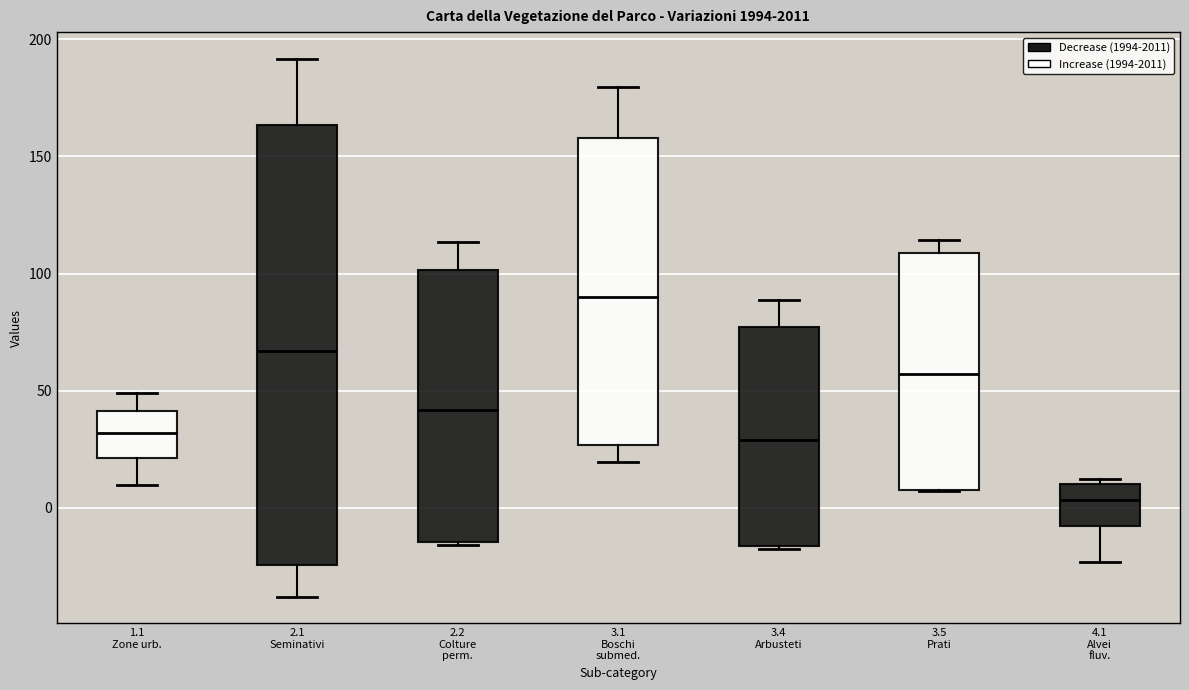

Where does the median line of the box for 3.5 Prati sit on the y-axis? The values are not printed on the chart, so give them approximately, as read against the axis.

55